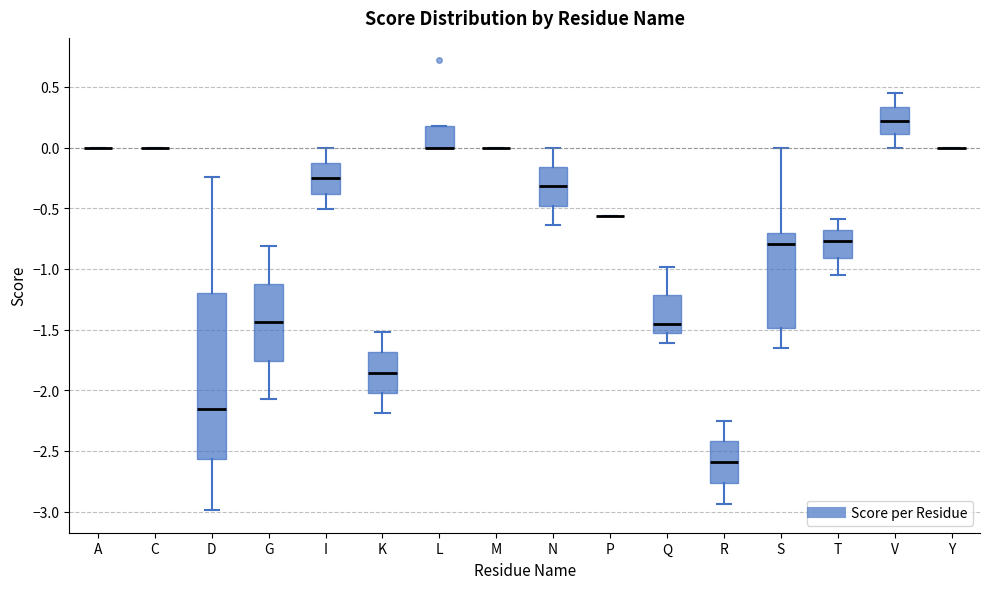

Reading left to right, transcribe this box plot: for each box, give where its median line is, the range the box spans, and where its two whiskers end, as read against the y-axis. The values are not printed on the chart, so give them approximately, as read against the axis.

A: box collapsed to a line at 0.00, whiskers 0.00 to 0.00
C: box collapsed to a line at 0.00, whiskers 0.00 to 0.00
D: median -2.15, box -2.55 to -1.20, whiskers -3.00 to -0.25
G: median -1.45, box -1.75 to -1.10, whiskers -2.05 to -0.80
I: median -0.25, box -0.40 to -0.15, whiskers -0.50 to 0.00
K: median -1.85, box -2.00 to -1.70, whiskers -2.20 to -1.50
L: median 0.00 (drawn on the box's lower edge), box 0.00 to 0.20, whiskers 0.00 to 0.20
M: box collapsed to a line at 0.00, whiskers 0.00 to 0.00
N: median -0.30, box -0.50 to -0.15, whiskers -0.65 to 0.00
P: box collapsed to a line at -0.55, whiskers -0.55 to -0.55
Q: median -1.45, box -1.55 to -1.20, whiskers -1.60 to -1.00
R: median -2.60, box -2.75 to -2.40, whiskers -2.95 to -2.25
S: median -0.80, box -1.50 to -0.70, whiskers -1.65 to 0.00
T: median -0.75, box -0.90 to -0.70, whiskers -1.05 to -0.60
V: median 0.20, box 0.10 to 0.35, whiskers 0.00 to 0.45
Y: box collapsed to a line at 0.00, whiskers 0.00 to 0.00